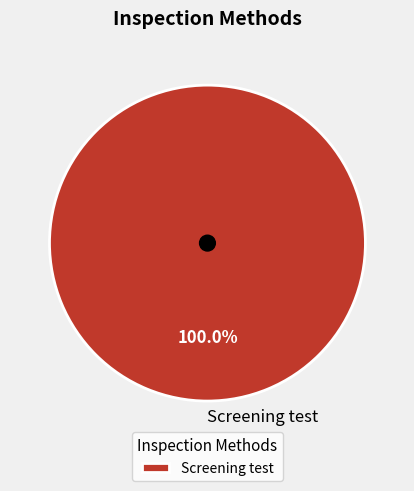

Which slice represents more than half of the pie?

Screening test